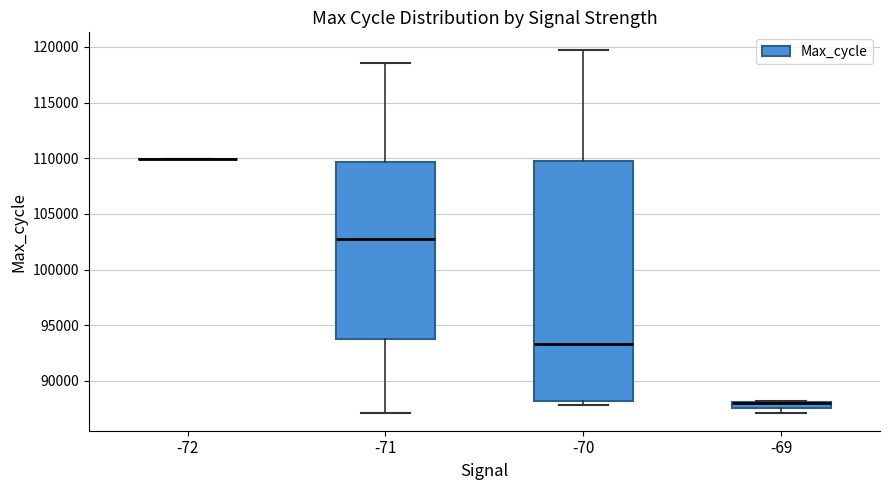

Which box is the tallest, from its lower edge to its upper edge?

-70